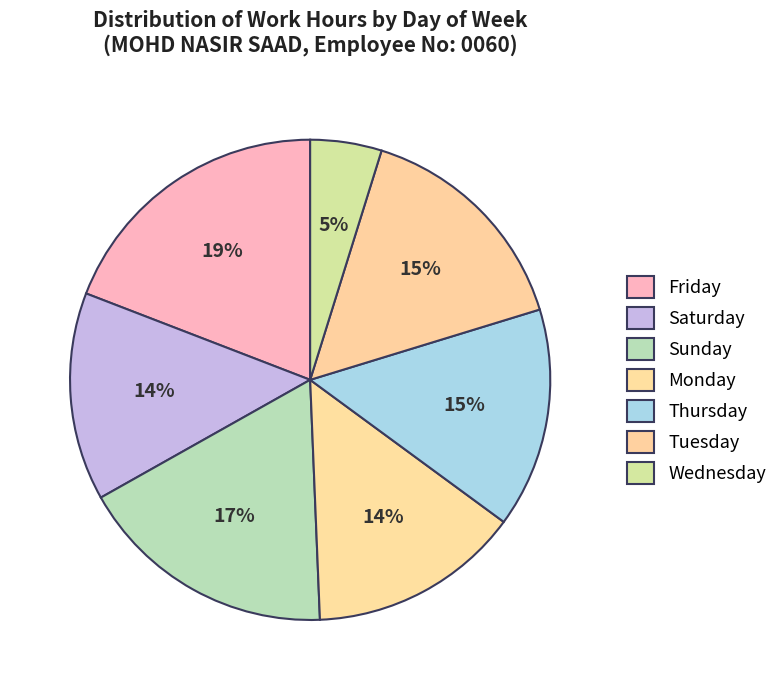

How many slices are in this pie chart?

7